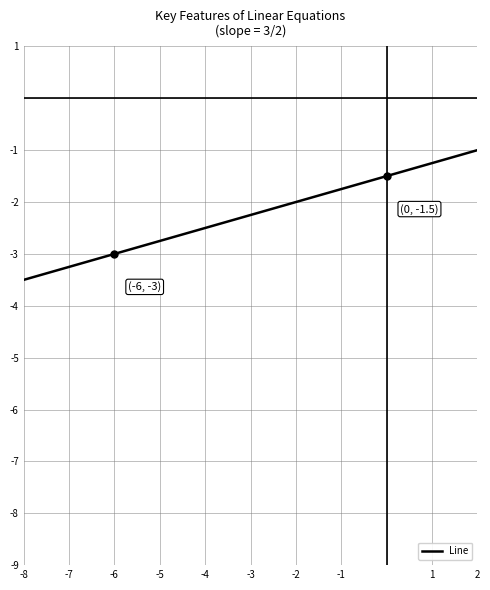

Is it true that the value at 2 is -1.5?

False